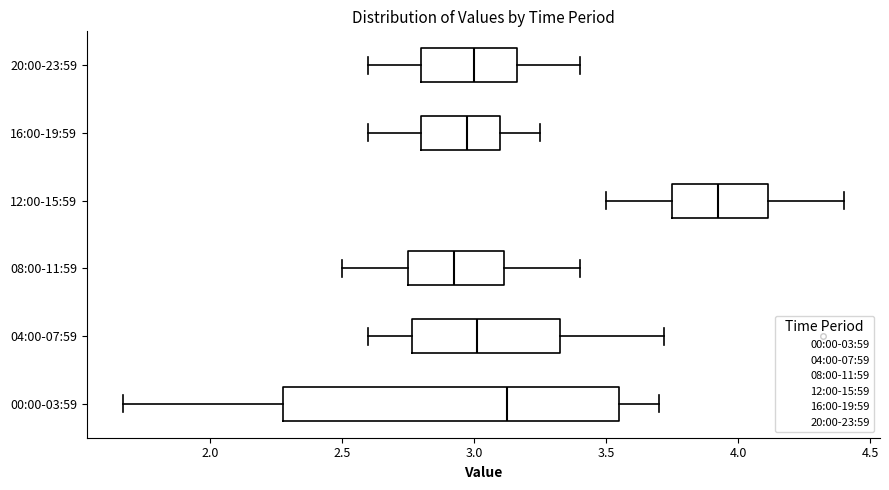

Where does the left whisker of the box for 12:00-15:59 end on the x-axis? The values are not printed on the chart, so give them approximately, as read against the axis.

3.50